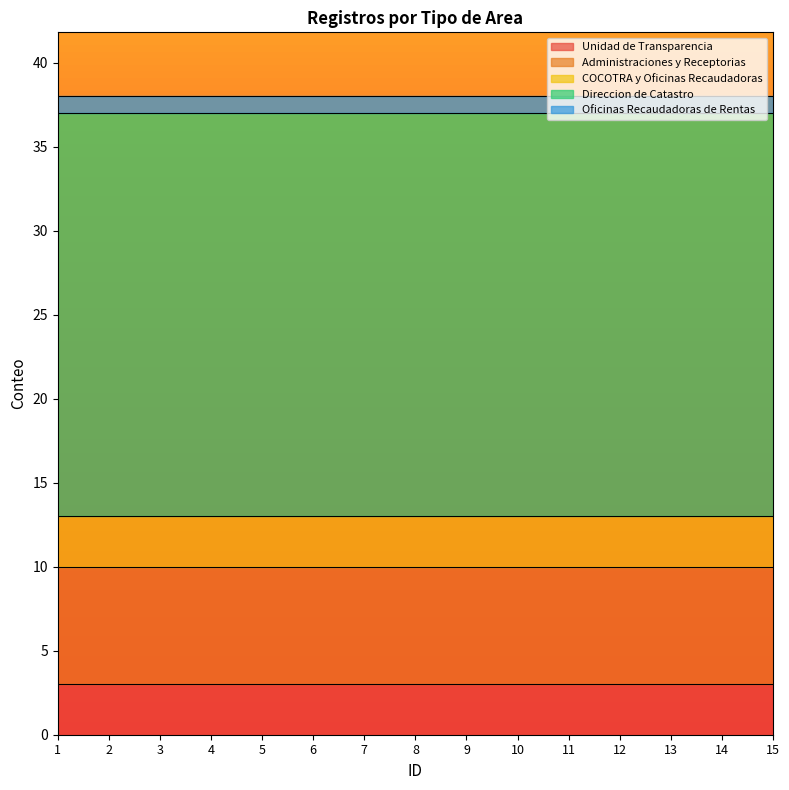

Which series has the largest total across all categories?

Direccion de Catastro